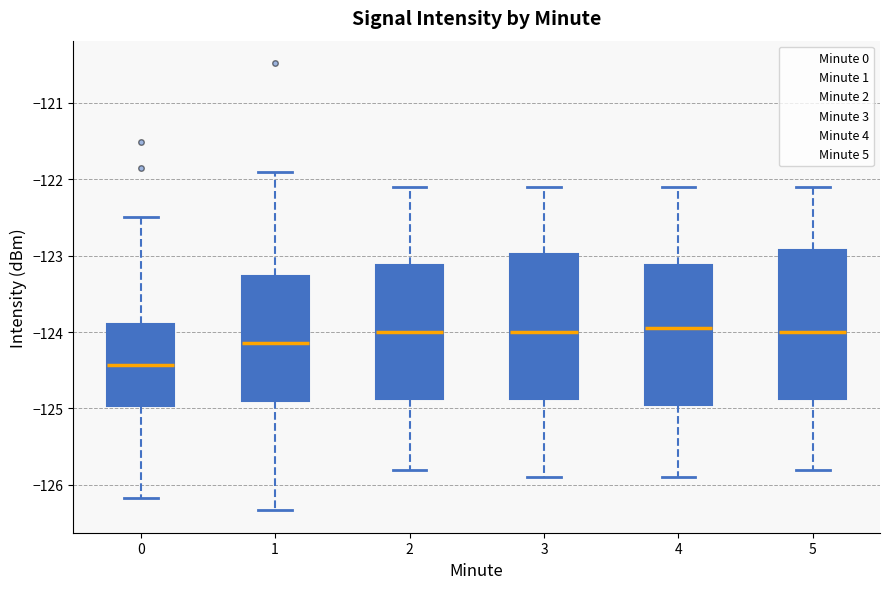

Reading left to right, transcribe this box plot: for each box, give where its median line is, the range the box spans, and where its two whiskers end, as read against the y-axis. The values are not printed on the chart, so give them approximately, as read against the axis.

0: median -124.4, box -125.0 to -123.9, whiskers -126.2 to -122.5
1: median -124.1, box -124.9 to -123.3, whiskers -126.3 to -121.9
2: median -124.0, box -124.9 to -123.1, whiskers -125.8 to -122.1
3: median -124.0, box -124.9 to -123.0, whiskers -125.9 to -122.1
4: median -123.9, box -124.9 to -123.1, whiskers -125.9 to -122.1
5: median -124.0, box -124.9 to -122.9, whiskers -125.8 to -122.1